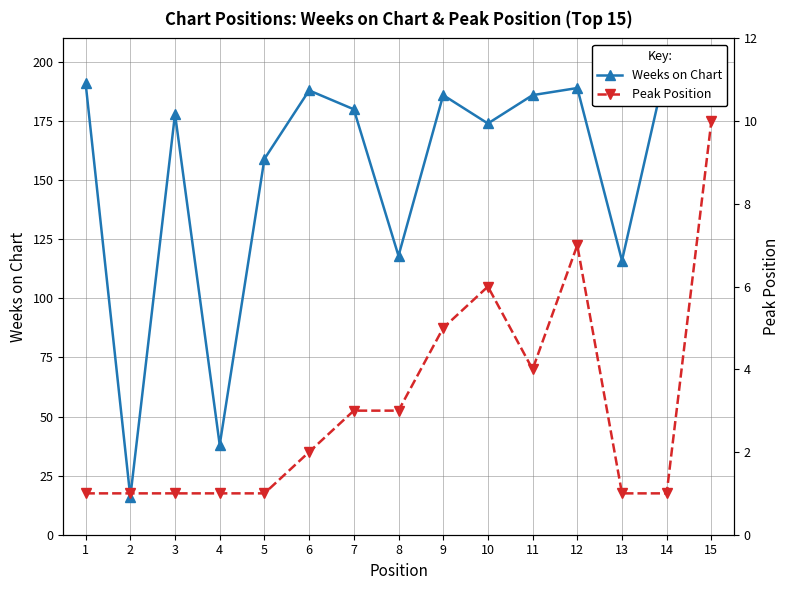

Is this an area chart (filled region under the line)?

No